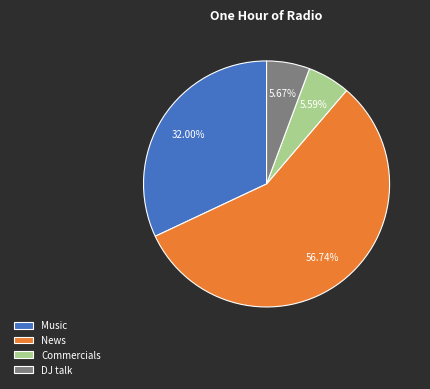

Between Commercials and News, which is larger?

News